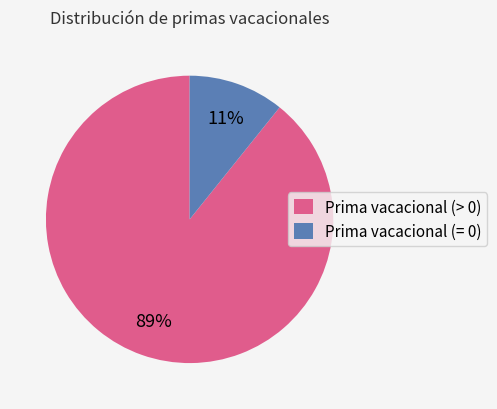

To the nearest percent, what is the average slice percentage?

50%